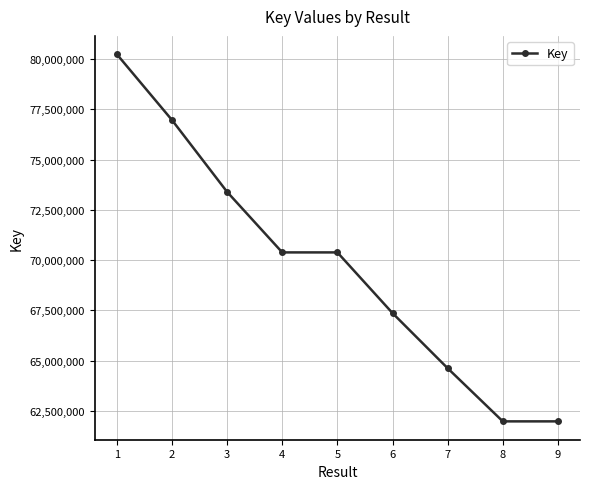

What is the change in value from 2 to 8?

-14983182